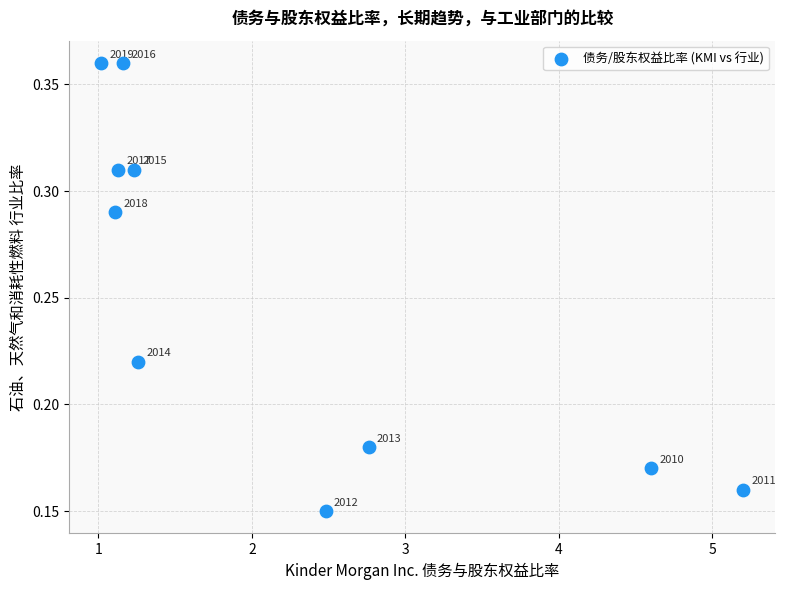

What is the average X value?

2.2